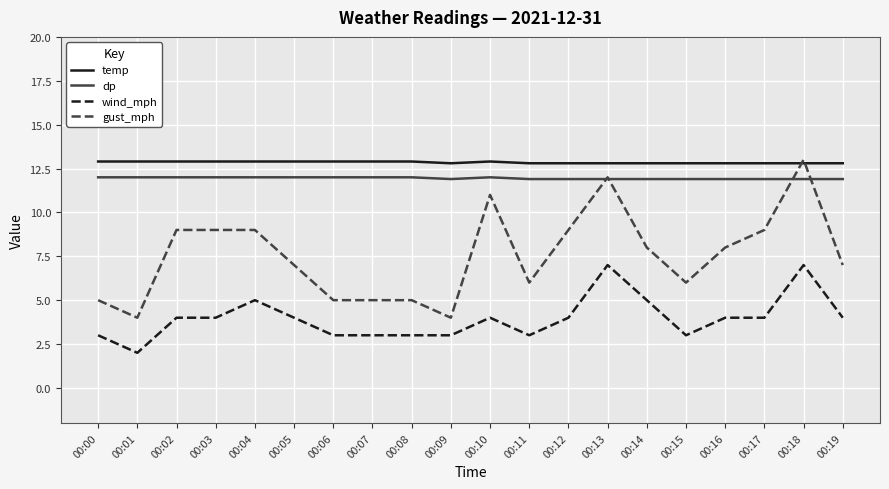

At how many categories does at least one series exceed 2?

20